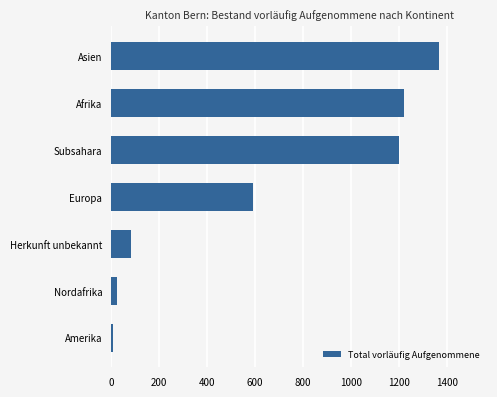

Between Subsahara and Herkunft unbekannt, which is larger?

Subsahara